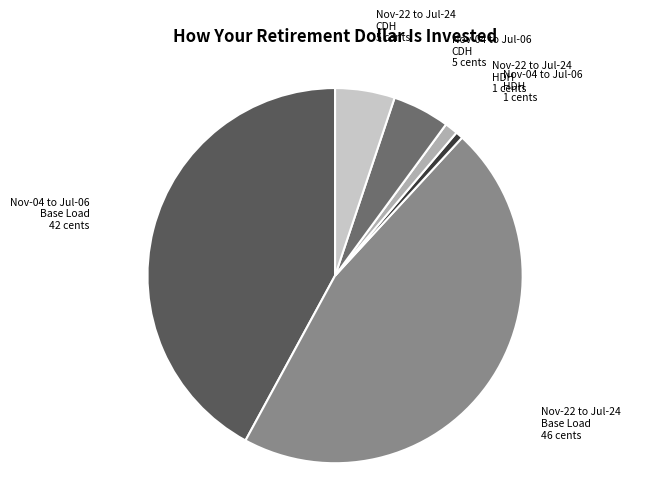

Do Nov-04 to Jul-06 Base Load and Nov-22 to Jul-24 CDH together represent more than half of the pie?

No